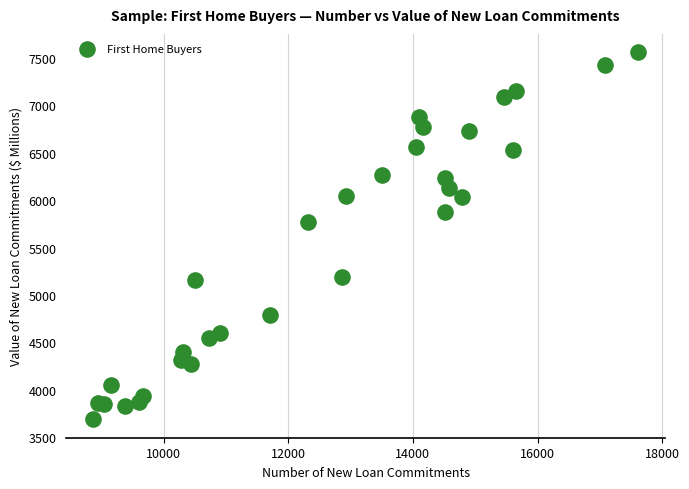

What is the range of Y values (max minus min)?

3873.8